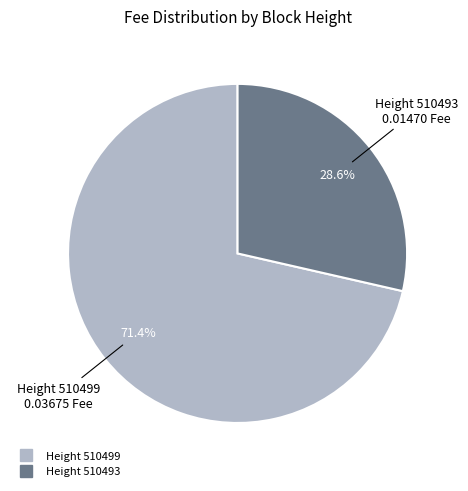

Is there a majority slice in this chart?

Yes